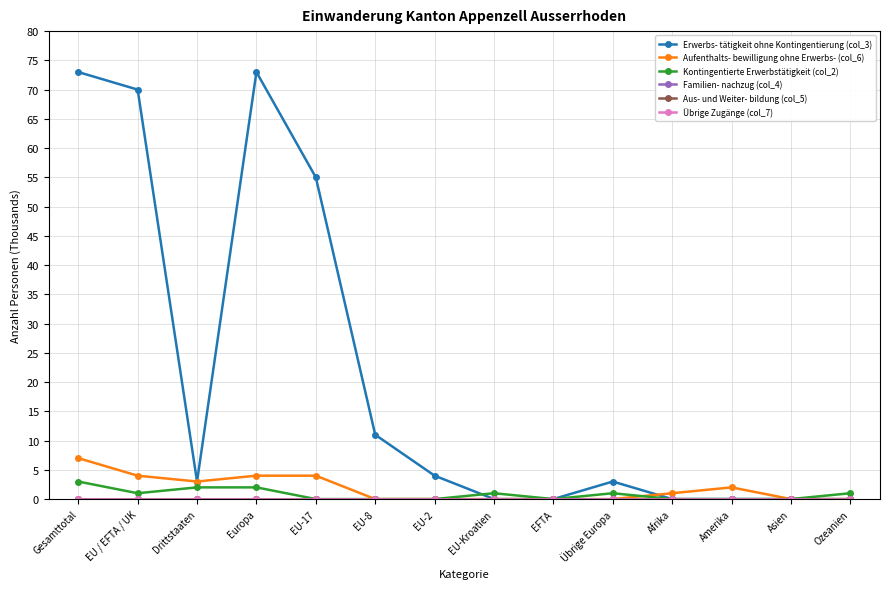

True or false: Familien- nachzug (col_4) has more than 1 interior local peaks.

False